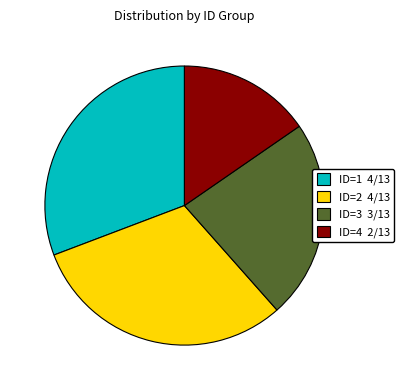

Does ID=1 4/13 represent more than half of the total?

No